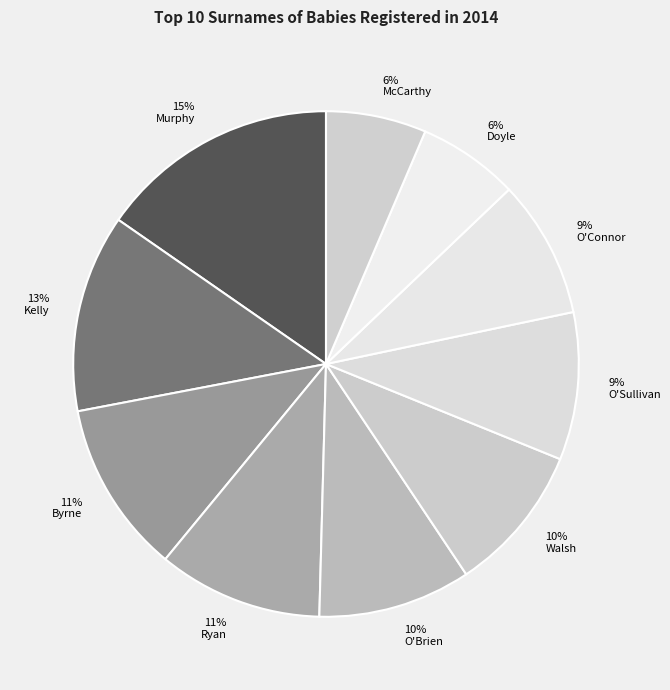

True or false: O'Connor accounts for 21% of the total.

False